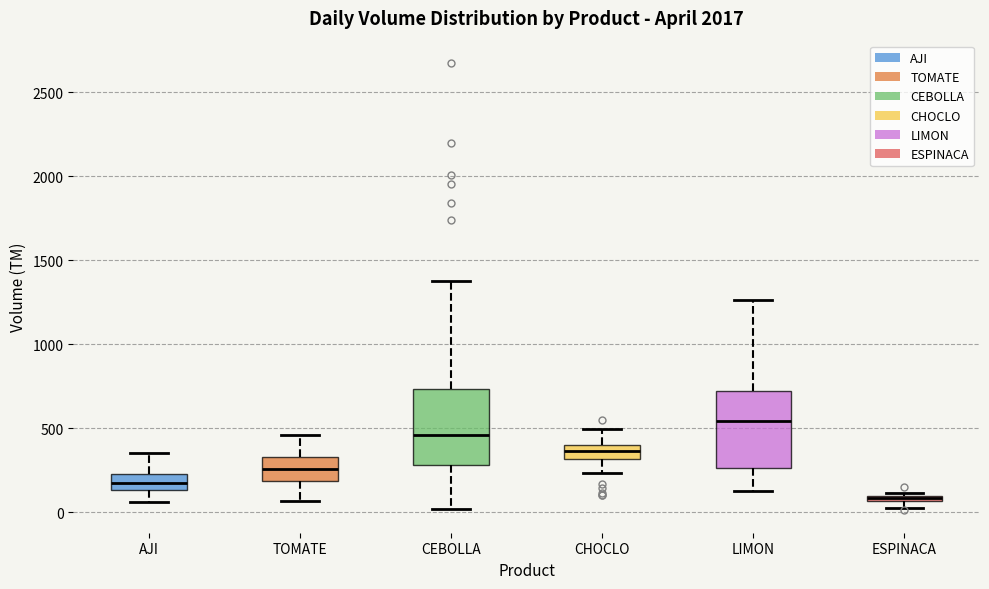

Where is the lower edge of the box for AJI on the y-axis? The values are not printed on the chart, so give them approximately, as read against the axis.

150